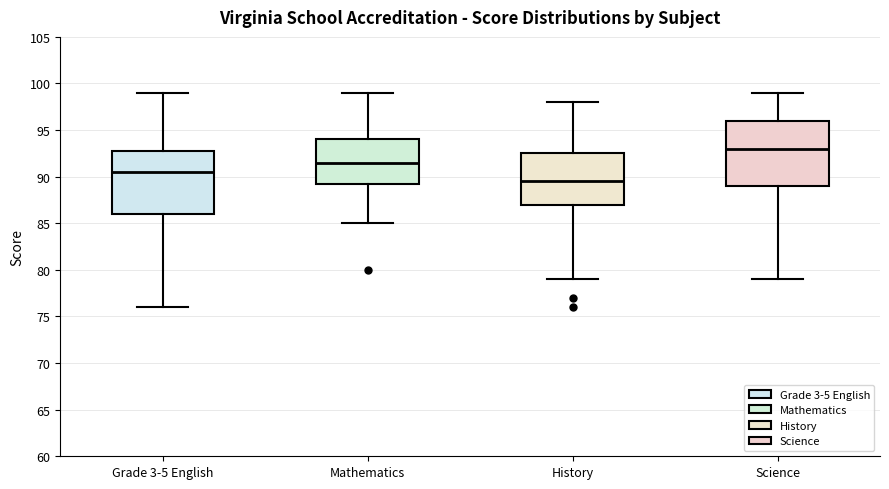

Where is the lower edge of the box for History on the y-axis? The values are not printed on the chart, so give them approximately, as read against the axis.

87.0